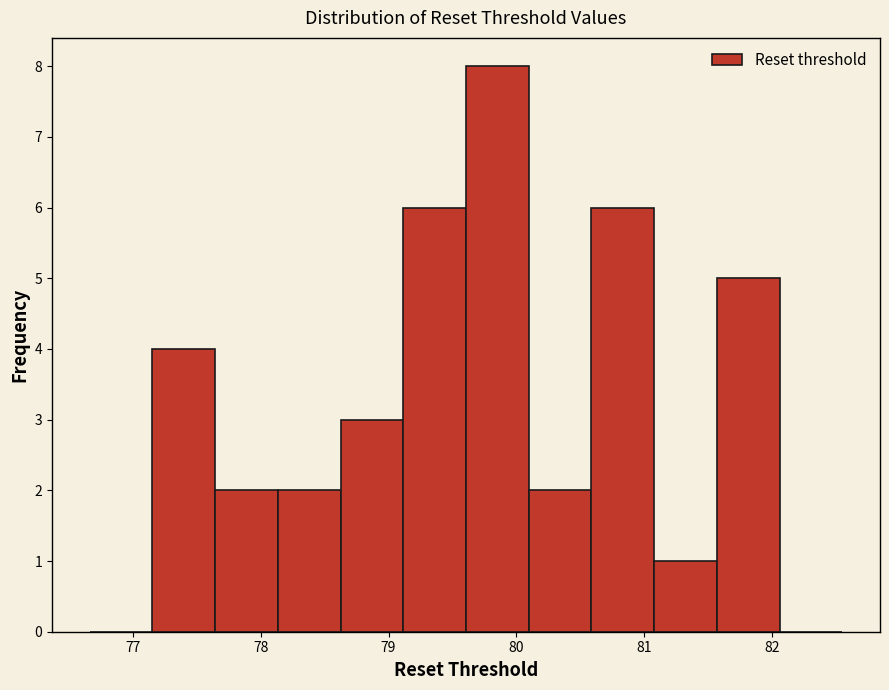

What is the height of the bar covering 80.6 to 81.1 on the x-axis? Neither the bar edges nor the heights are printed on the chart, so give them approximately, as read against the axes.

6